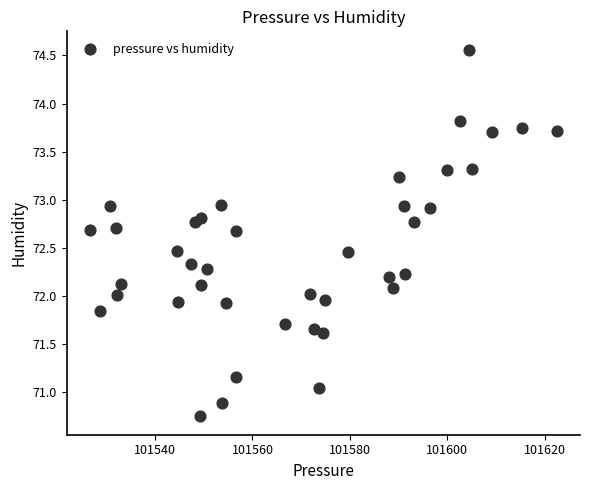

What is the range of Y values (max minus min)?

3.8